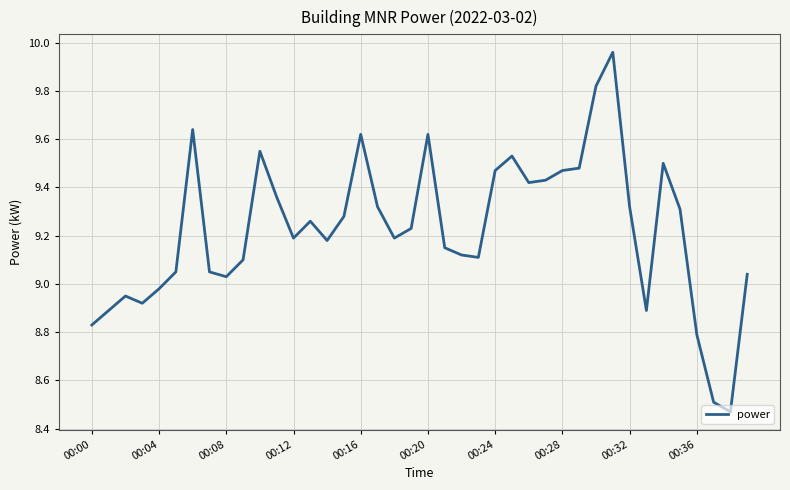

What is the difference between the maximum and minimum values?

1.5